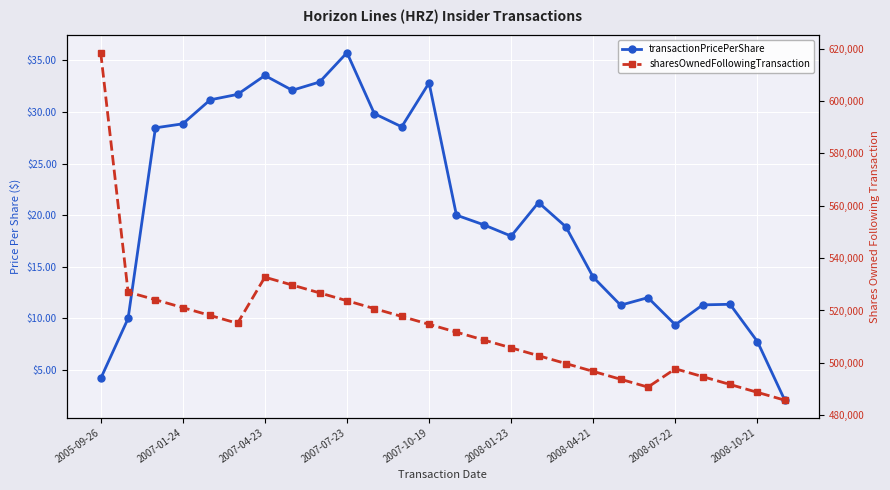

At 2008-07-22, list the series in order from largest to smallest.

sharesOwnedFollowingTransaction, transactionPricePerShare